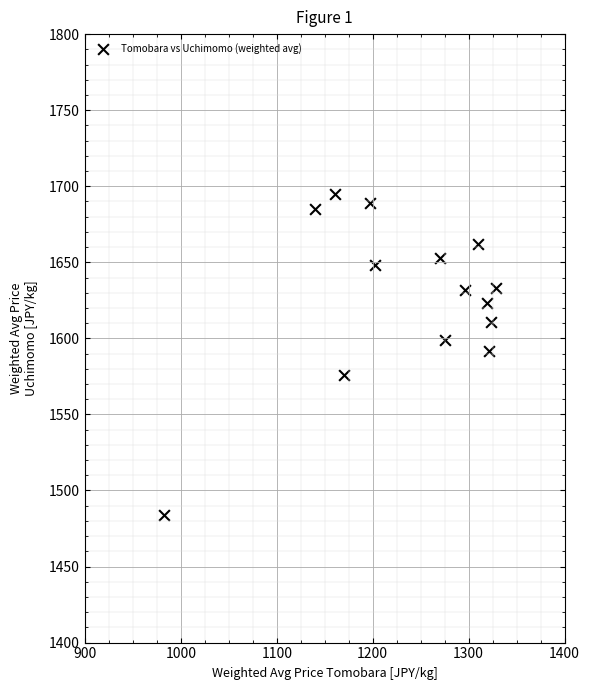

What is the range of X values (max minus min)?

346